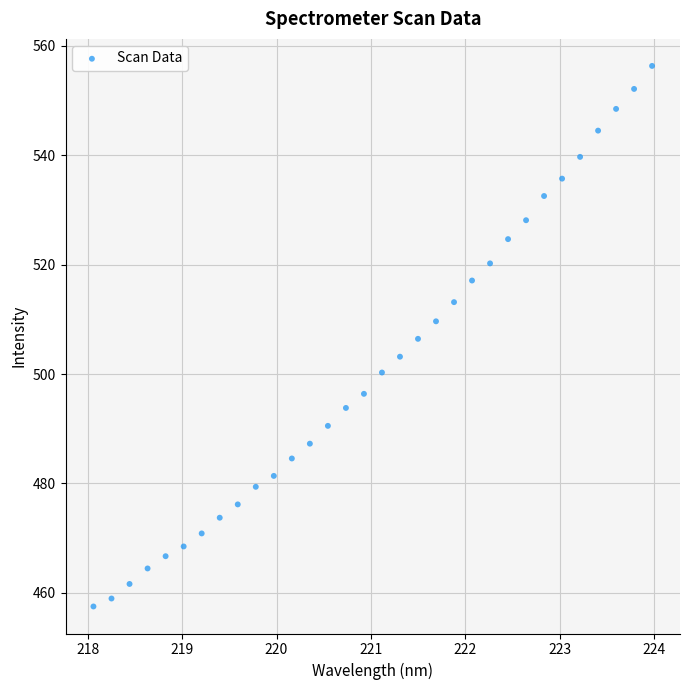

What is the range of Y values (max minus min)?

98.8